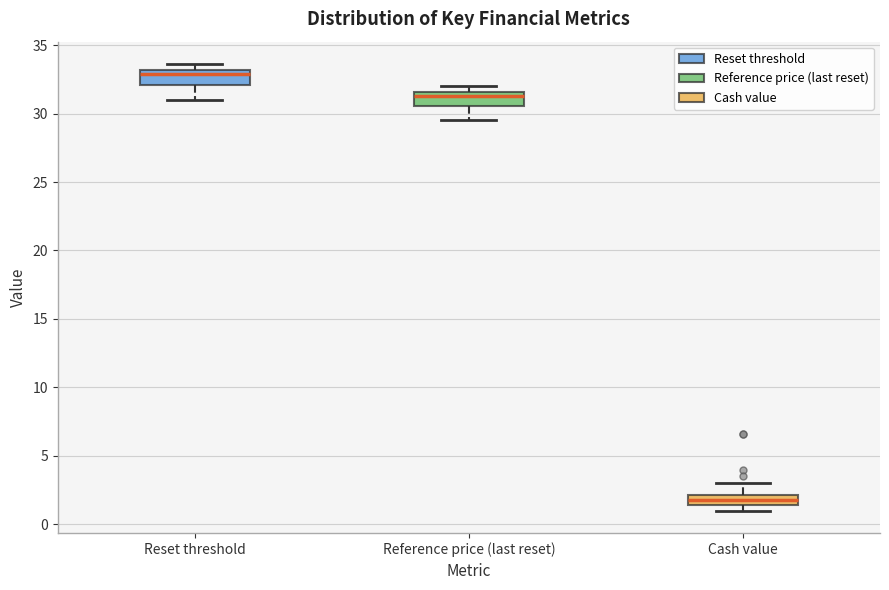

Reading left to right, transcribe this box plot: for each box, give where its median line is, the range the box spans, and where its two whiskers end, as read against the y-axis. The values are not printed on the chart, so give them approximately, as read against the axis.

Reset threshold: median 33.0 (just below the box's upper edge), box 32.0 to 33.0, whiskers 31.0 to 33.5
Reference price (last reset): median 31.5 (just below the box's upper edge), box 30.5 to 31.5, whiskers 29.5 to 32.0
Cash value: median 2.0 (inside the box), box 1.5 to 2.0, whiskers 1.0 to 3.0